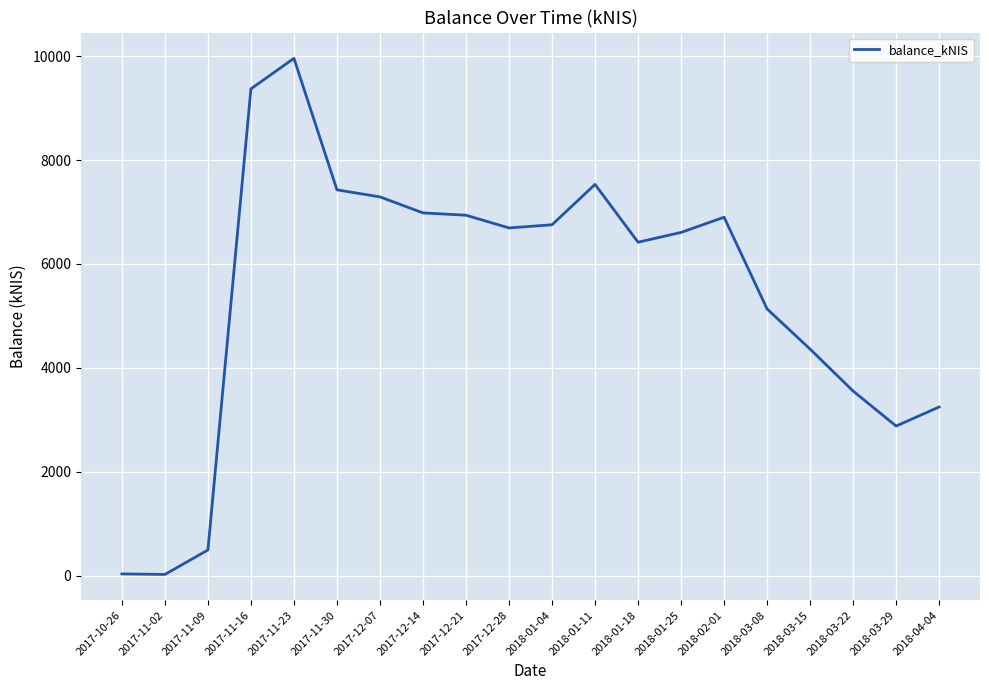

What is the approximate value at 2017-11-09?

491.6